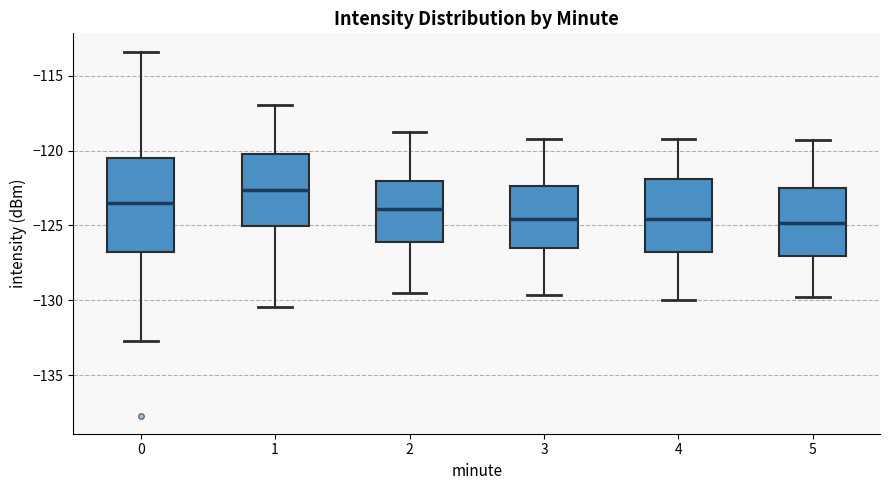

Reading left to right, transcribe this box plot: for each box, give where its median line is, the range the box spans, and where its two whiskers end, as read against the y-axis. The values are not printed on the chart, so give them approximately, as read against the axis.

0: median -123.5, box -127.0 to -120.5, whiskers -132.5 to -113.5
1: median -122.5, box -125.0 to -120.5, whiskers -130.5 to -117.0
2: median -124.0, box -126.0 to -122.0, whiskers -129.5 to -119.0
3: median -124.5, box -126.5 to -122.5, whiskers -129.5 to -119.0
4: median -124.5, box -127.0 to -122.0, whiskers -130.0 to -119.0
5: median -125.0, box -127.0 to -122.5, whiskers -130.0 to -119.5